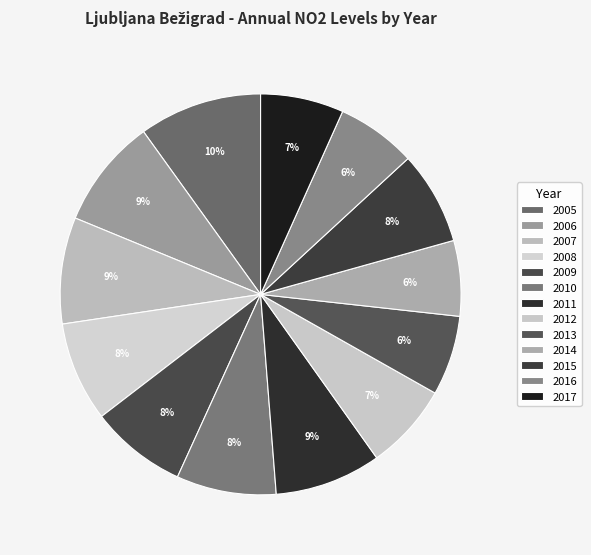

Is it true that 2016 is 13% of the pie?

False